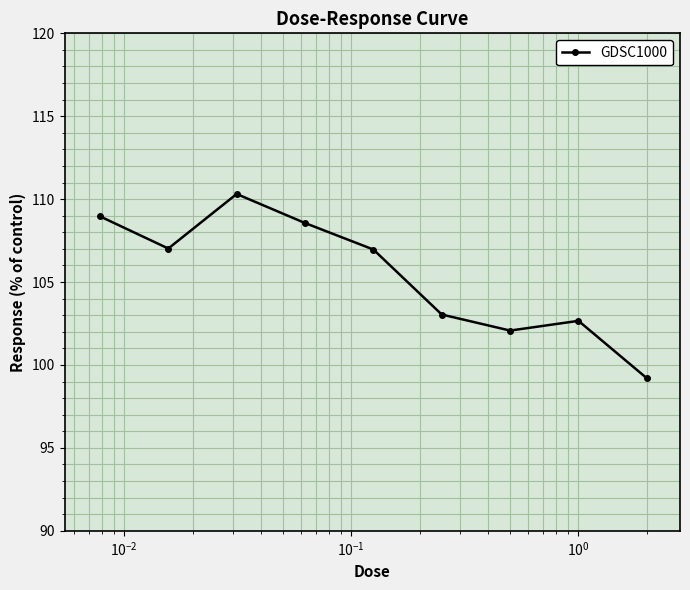

What is the value of the 6th point from the left?

103.0